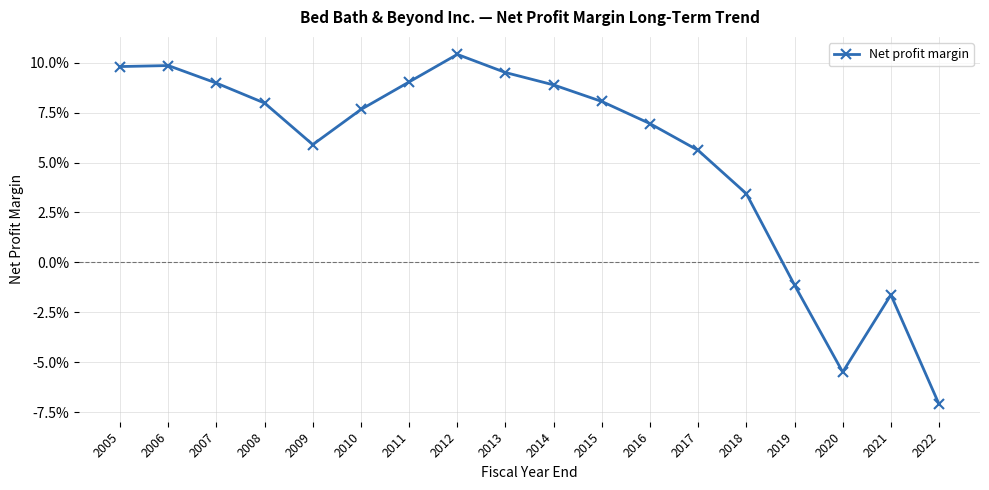

What is the approximate value at 2016?

0.1